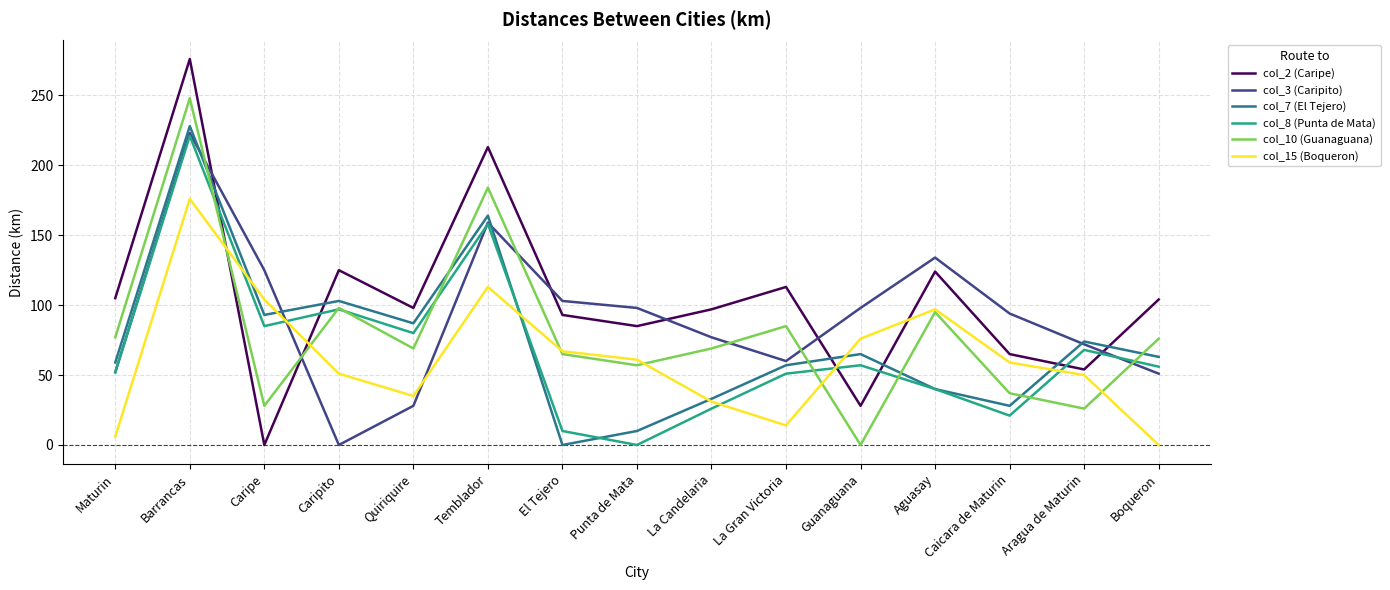

What position from the right is Aragua de Maturin?

2